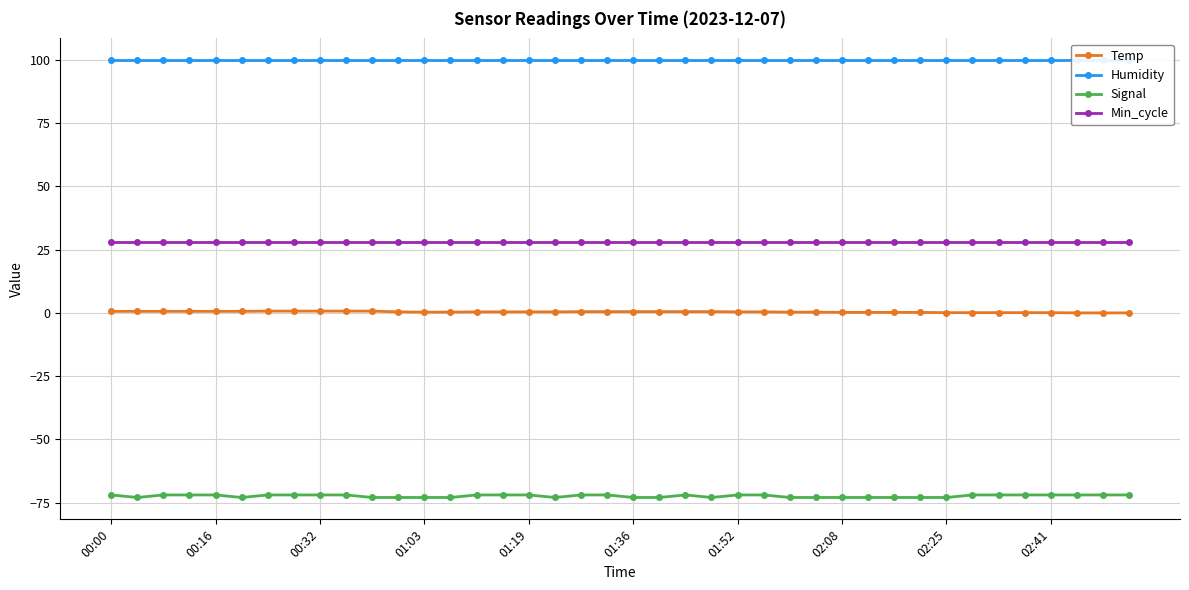

Is it true that Signal equals -29.5 at 15?

False